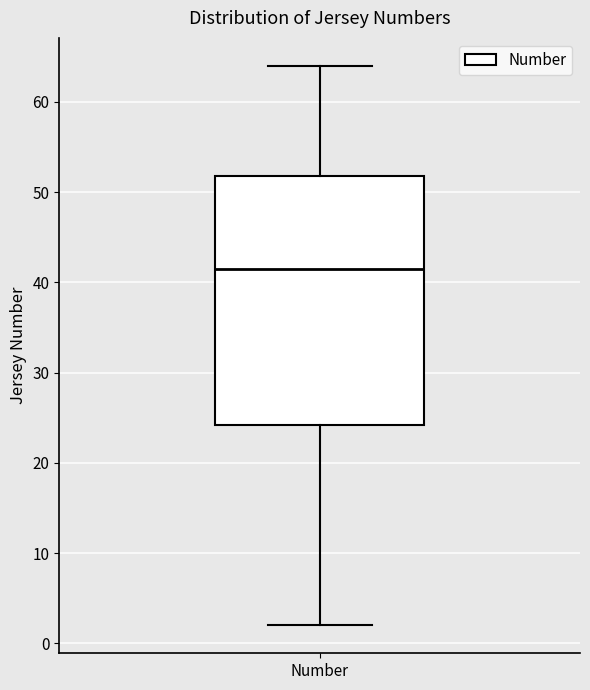

Transcribe this box plot: give where the median line is, the range the box spans, and where the two whiskers end, as read against the y-axis. The values are not printed on the chart, so give them approximately, as read against the axis.

median 42, box 24 to 52, whiskers 2 to 64